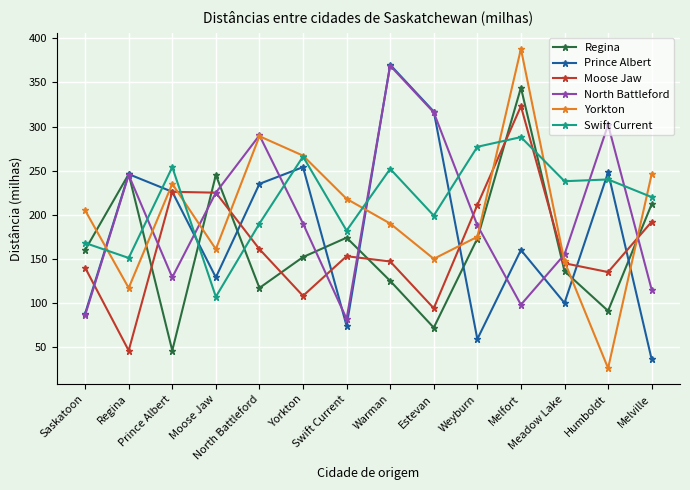

Between which two adjacent categories do Regina and Moose Jaw first intersect?

Regina and Prince Albert